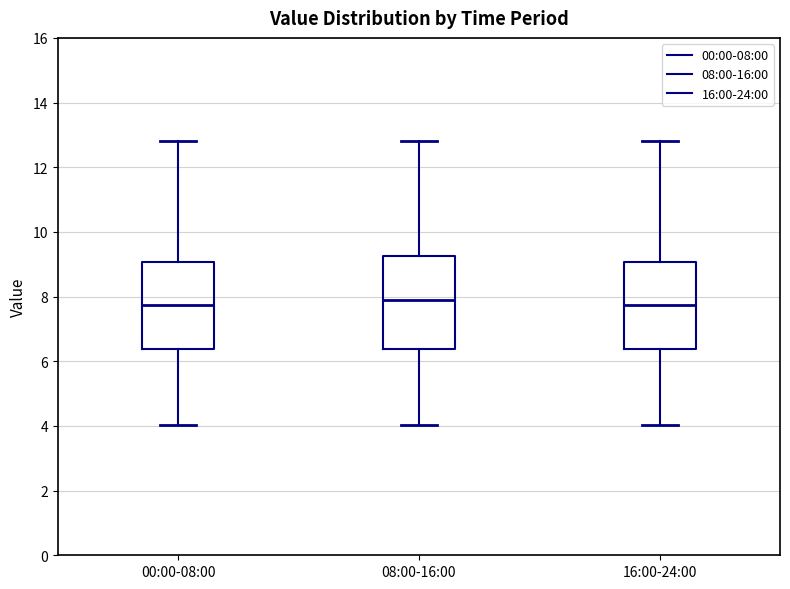

Reading left to right, read every box against the y-axis: the position of its median line, the range the box covers, and the ends of its whiskers. The values are not printed on the chart, so give them approximately, as read against the axis.

00:00-08:00: median 7.8, box 6.4 to 9.0, whiskers 4.0 to 12.8
08:00-16:00: median 7.8, box 6.4 to 9.2, whiskers 4.0 to 12.8
16:00-24:00: median 7.8, box 6.4 to 9.0, whiskers 4.0 to 12.8